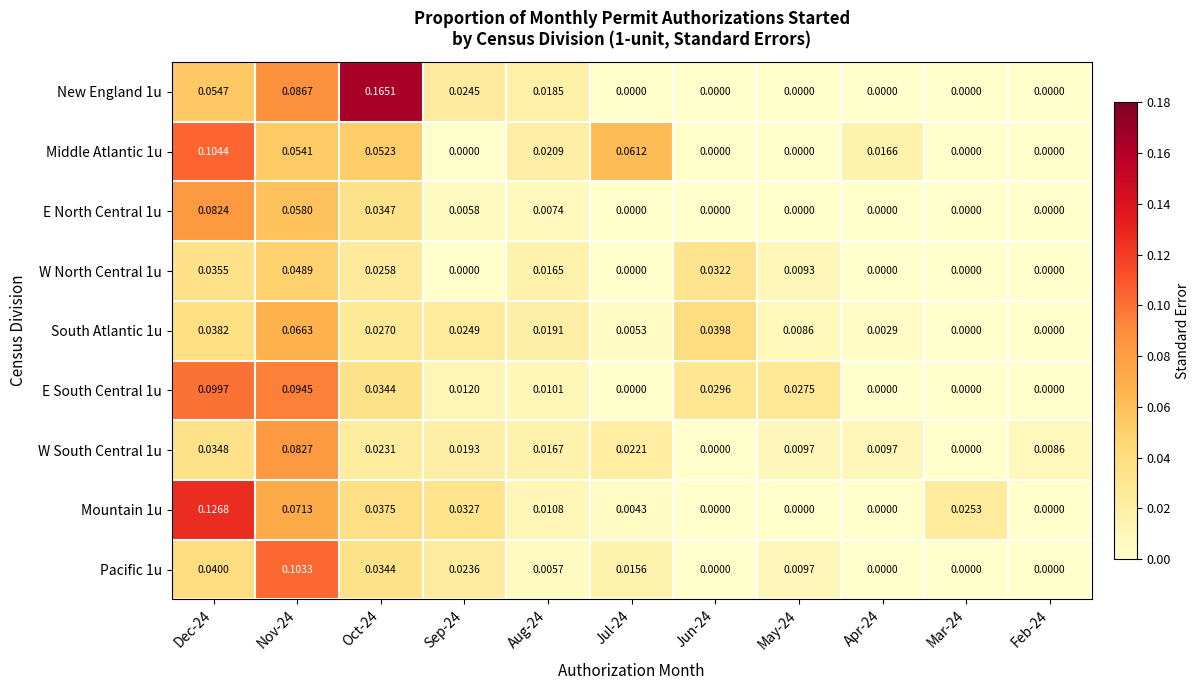

Is the value of W South Central 1u at Dec-24 greater than the value of Pacific 1u at Mar-24?

Yes